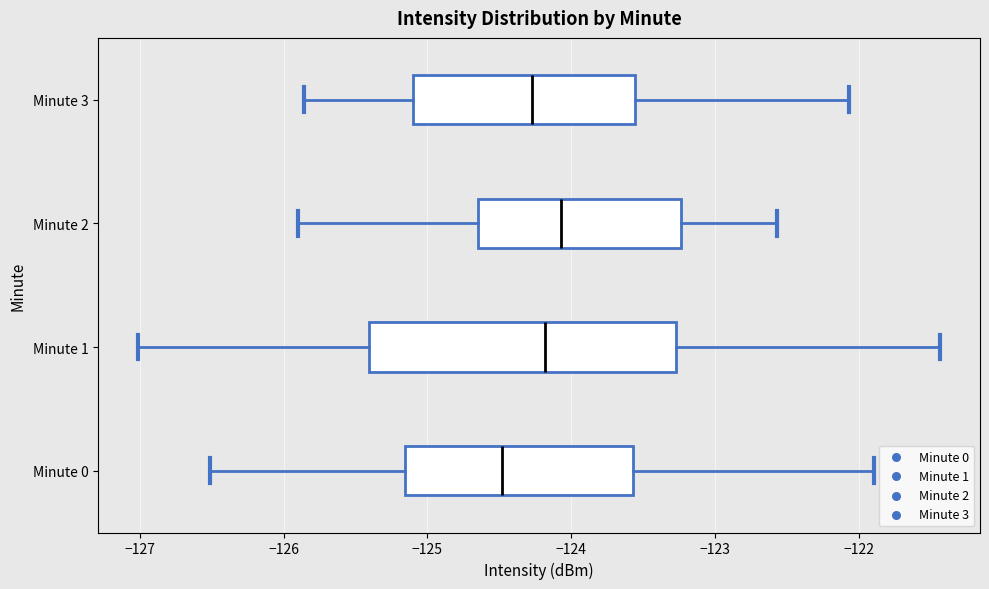

Where is the right edge of the box for Minute 3 on the x-axis? The values are not printed on the chart, so give them approximately, as read against the axis.

-123.6